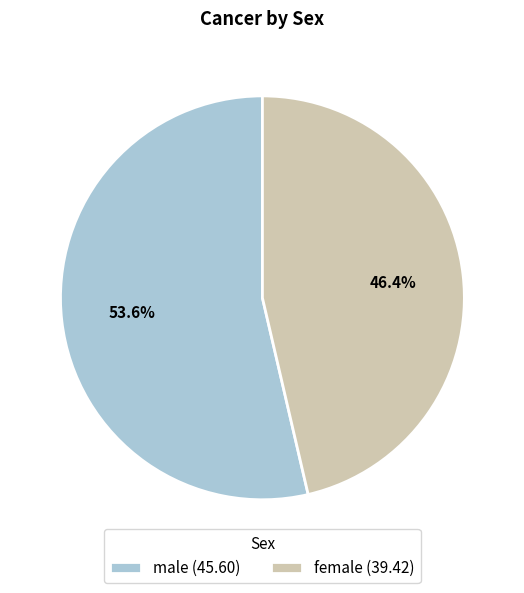

True or false: female accounts for 61% of the total.

False